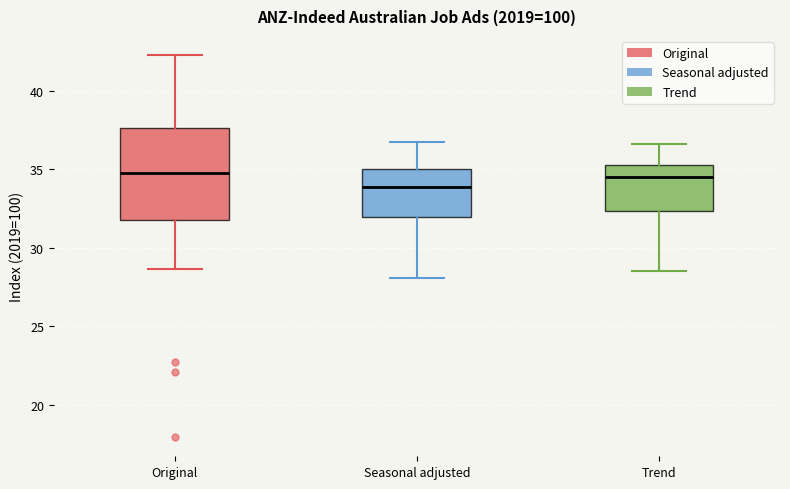

Where does the upper whisker of the box for Seasonal adjusted end on the y-axis? The values are not printed on the chart, so give them approximately, as read against the axis.

36.5